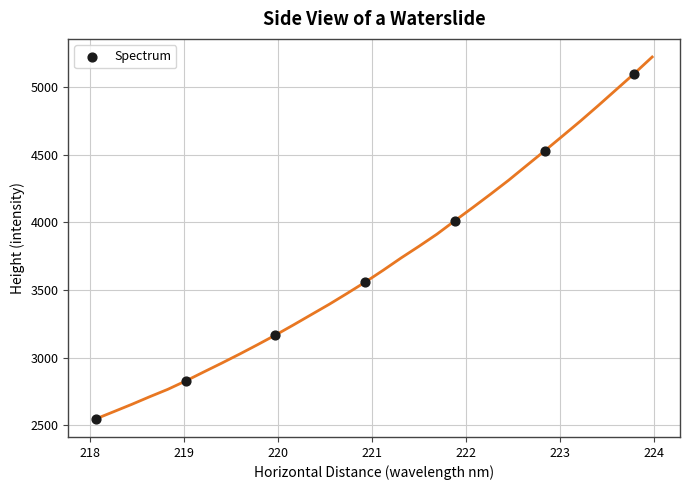

What is the average X value?

220.9